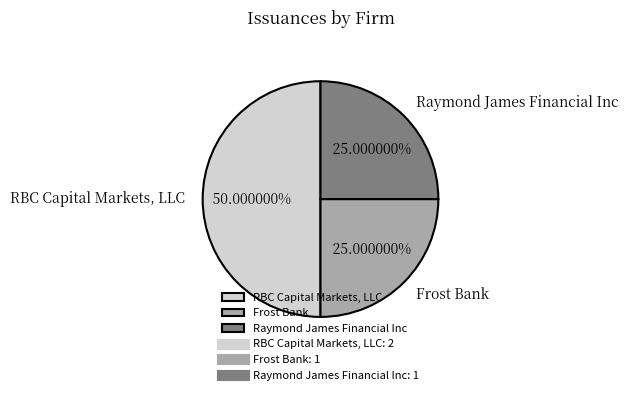

Does Frost Bank represent more than half of the total?

No